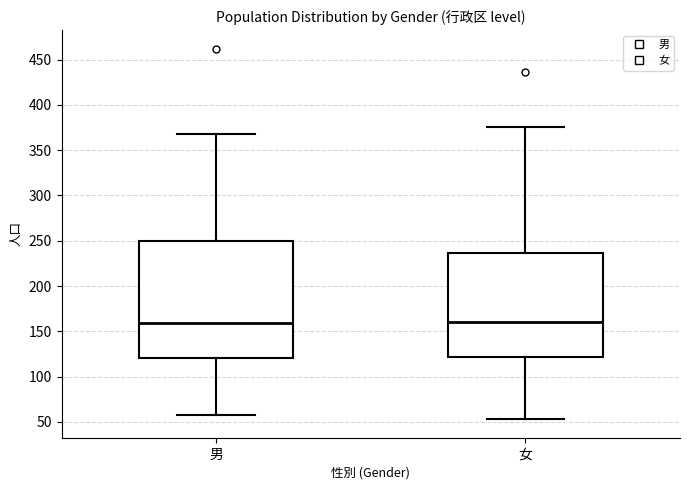

Reading left to right, transcribe this box plot: for each box, give where its median line is, the range the box spans, and where its two whiskers end, as read against the y-axis. The values are not printed on the chart, so give them approximately, as read against the axis.

男: median 160, box 120 to 250, whiskers 60 to 370
女: median 160, box 120 to 235, whiskers 55 to 375